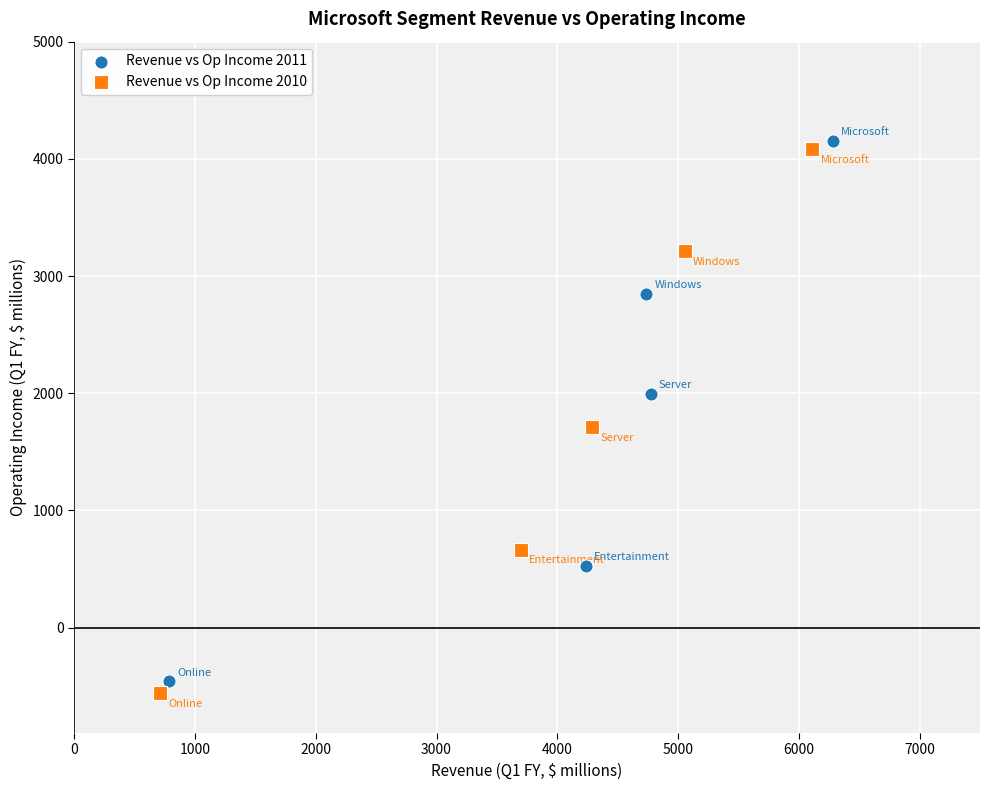

Which series has the widest spread of Y values?

Revenue vs Op Income 2010